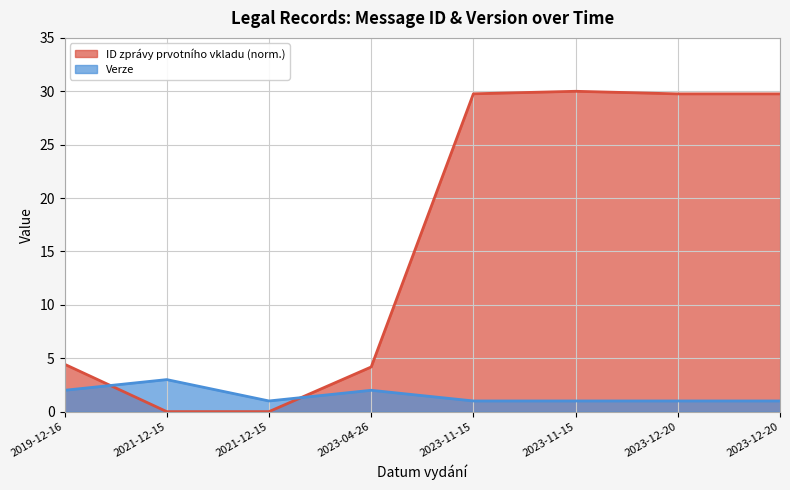

What are all the series names shown in the legend?

ID zprávy prvotního vkladu (norm.), Verze